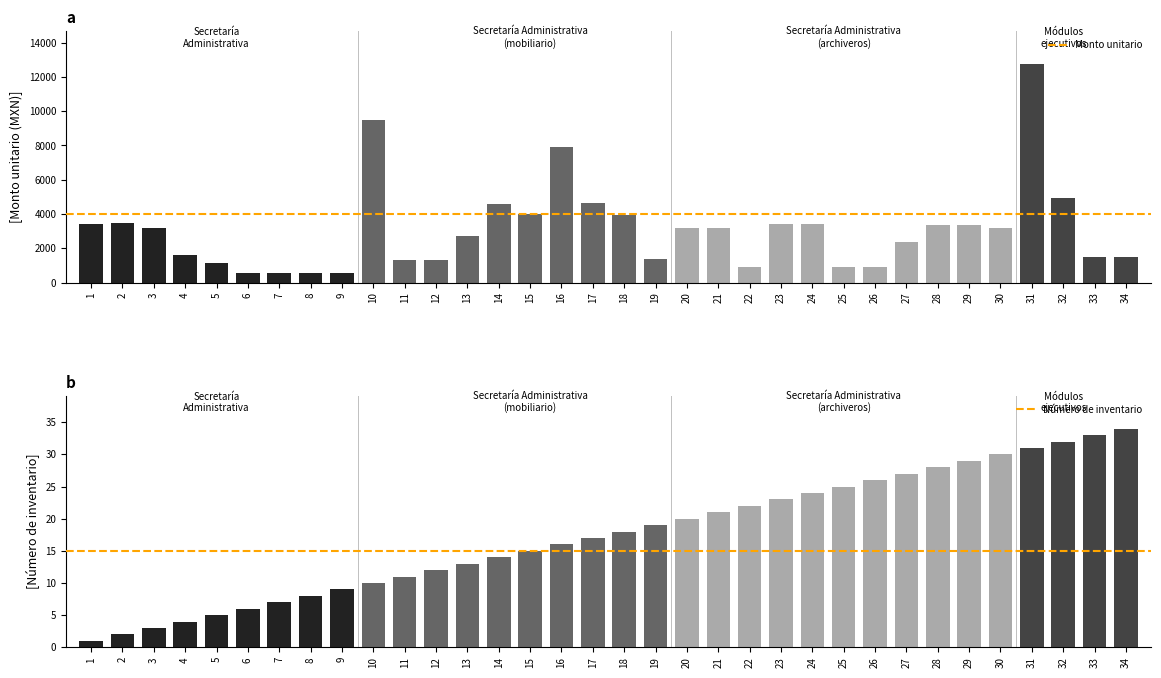

How many data points in Monto unitario are less than 3178?

16